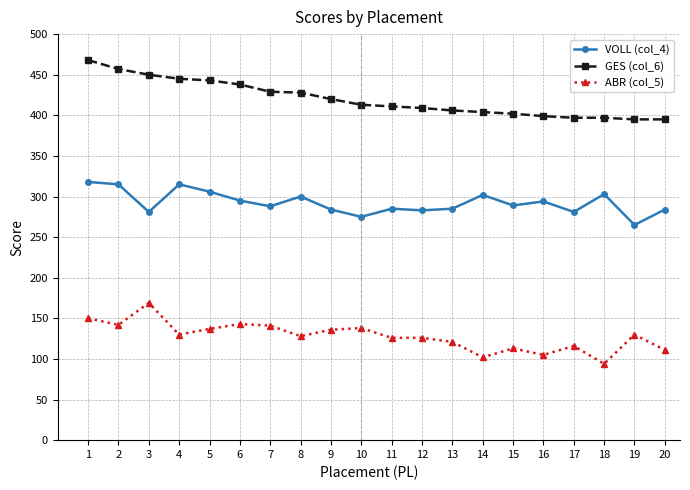

What is the approximate value of VOLL (col_4) at 18?

303